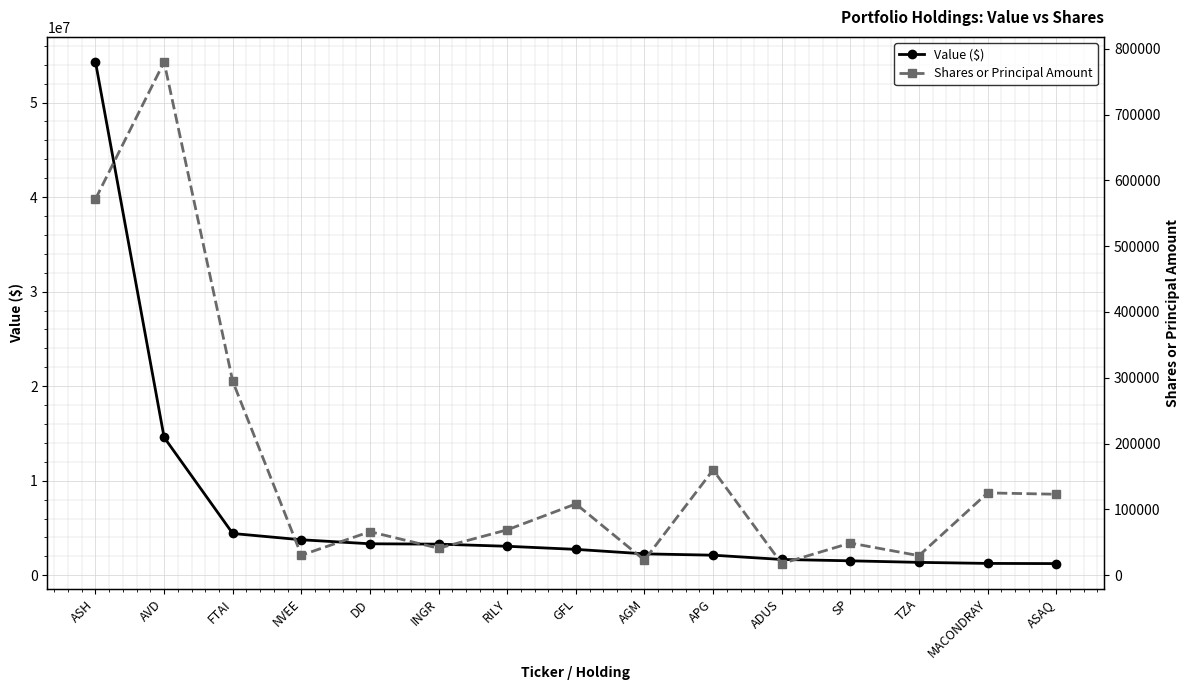

At which label is Shares or Principal Amount closest to 398748?

FTAI